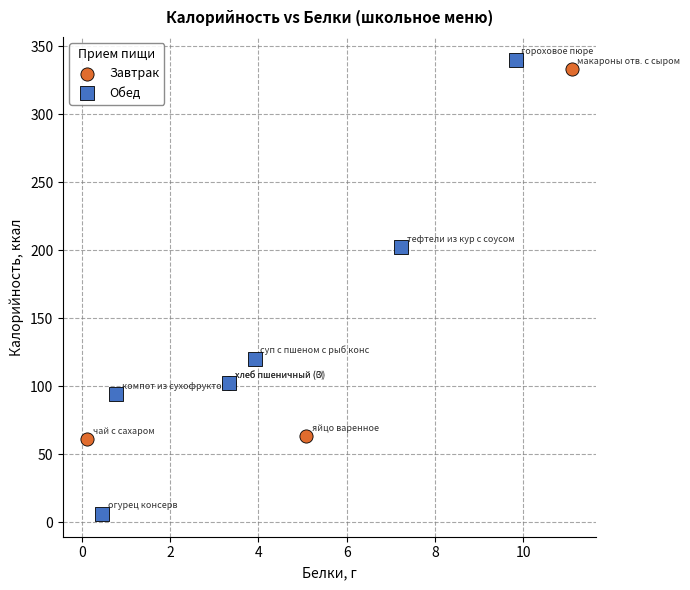

Which series reaches the maximum Y coordinate?

Обед